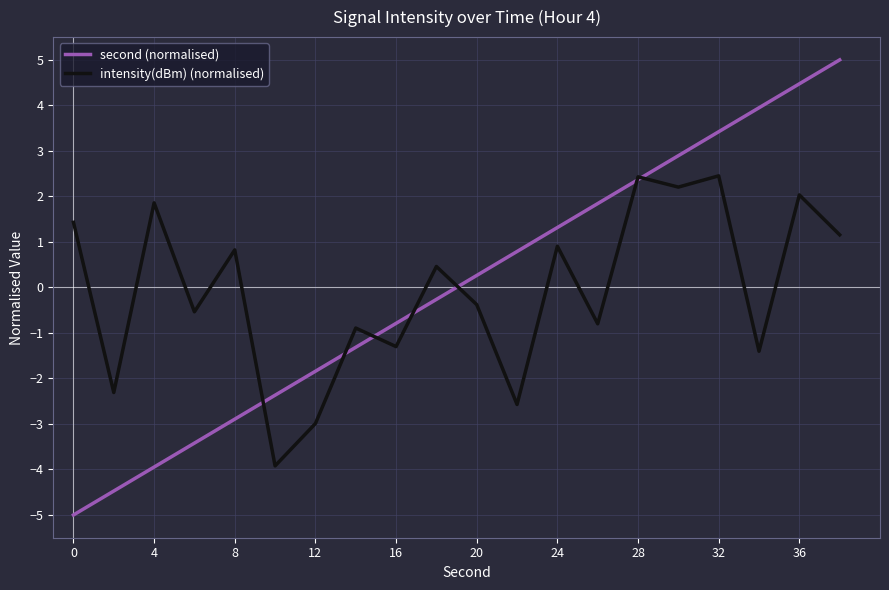

What is the lowest value of the second (normalised) series?

-5.0